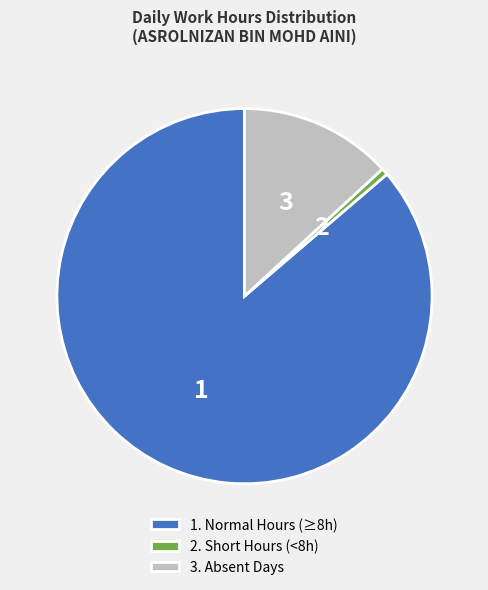

Is there a majority slice in this chart?

Yes